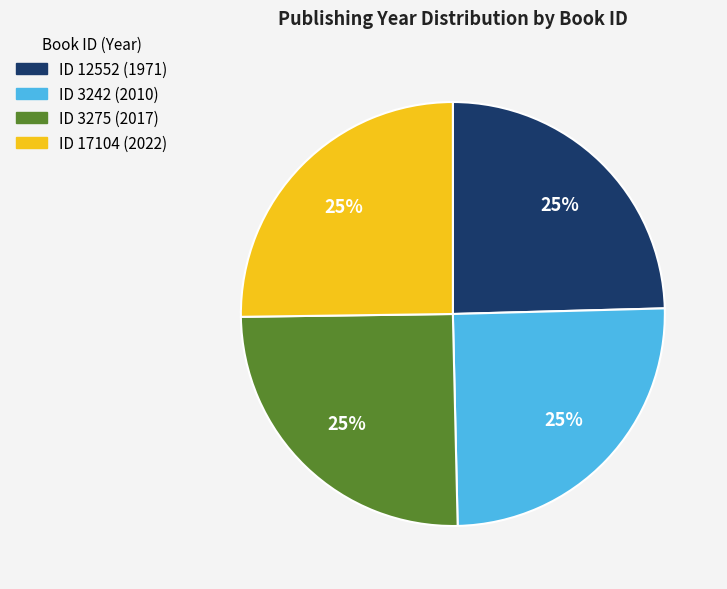

Does any single category account for the majority?

No